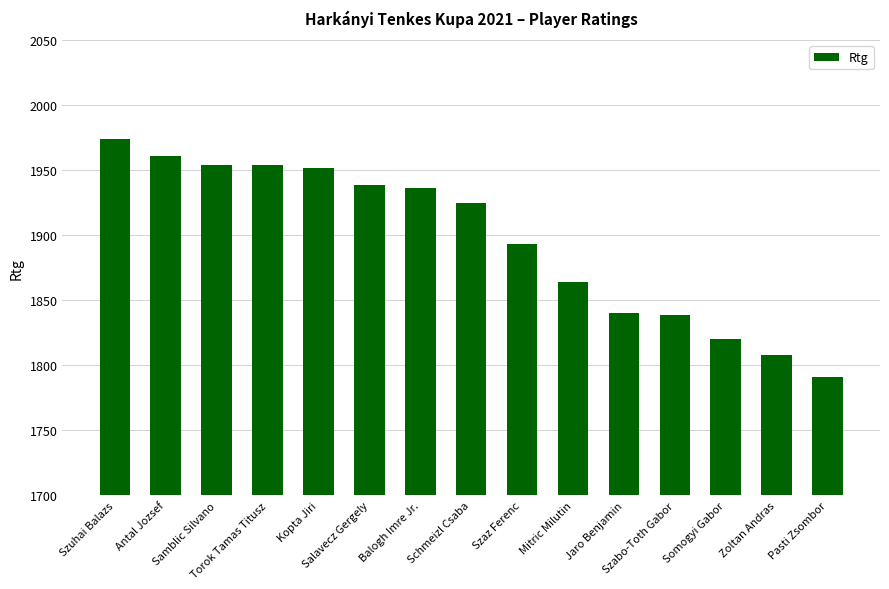

What is the sum of all values?

28450